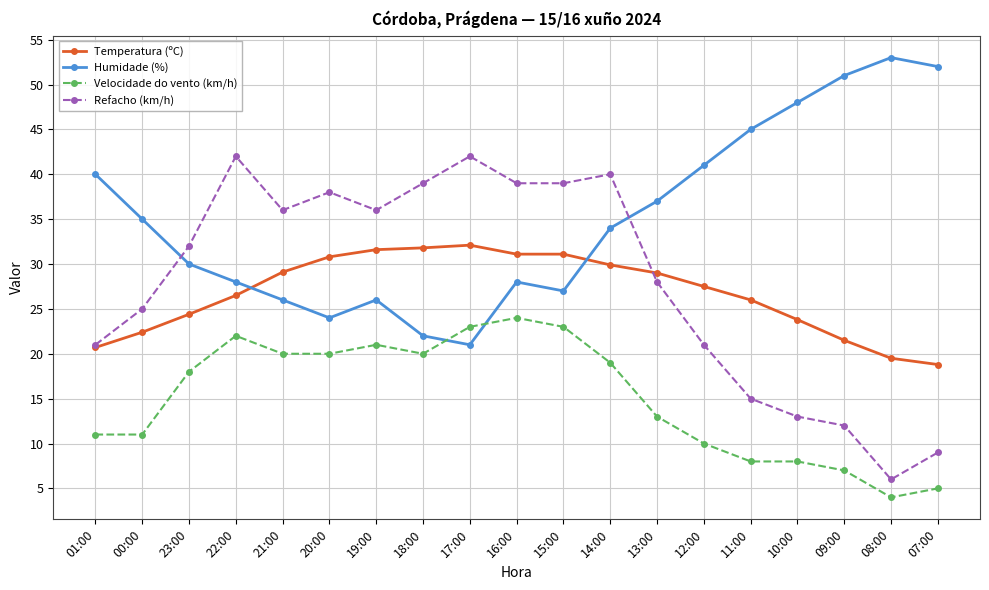

What value does the Humidade (%) series have at 17:00?

21.0